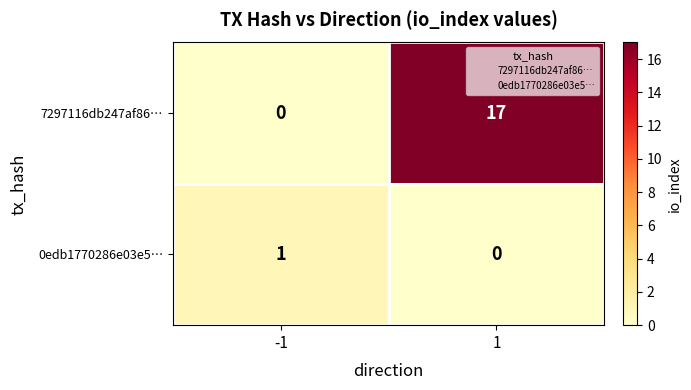

Which series has the largest total across all categories?

7297116db247af86…